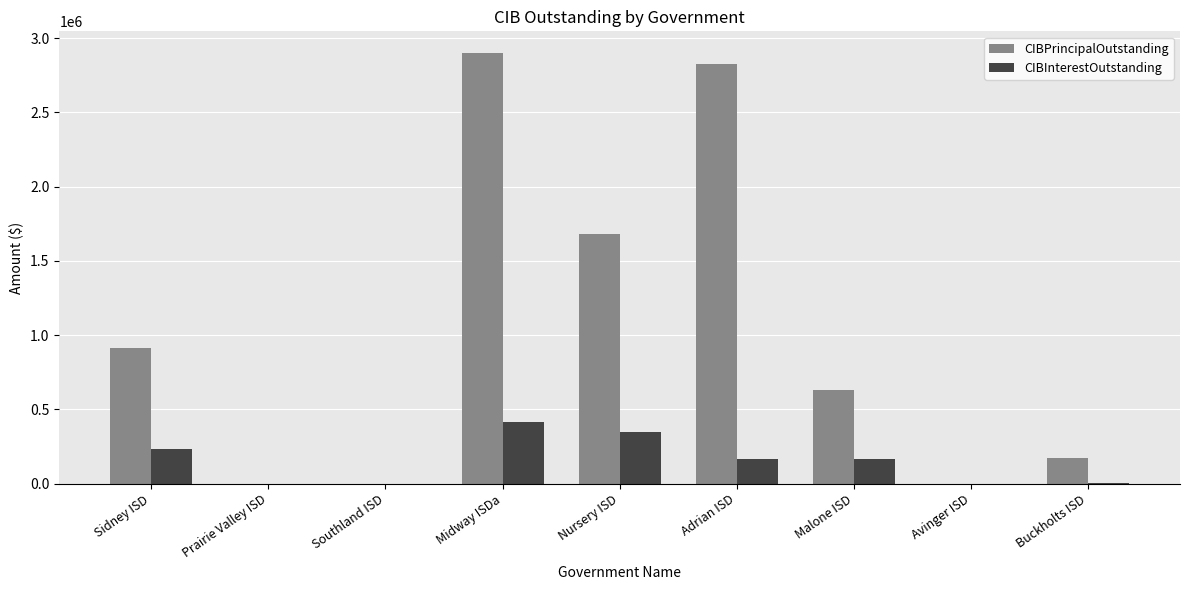

How many distinct data groups are displayed?

2